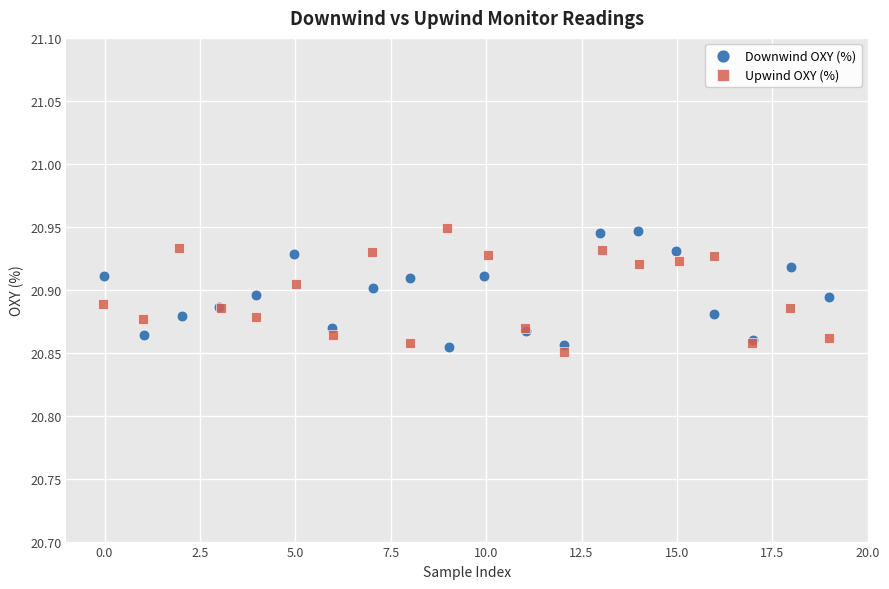

What are all the series names shown in the legend?

Downwind OXY (%), Upwind OXY (%)